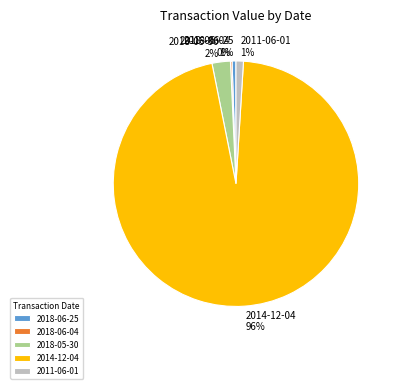

What is the largest slice in the pie chart?

2014-12-04